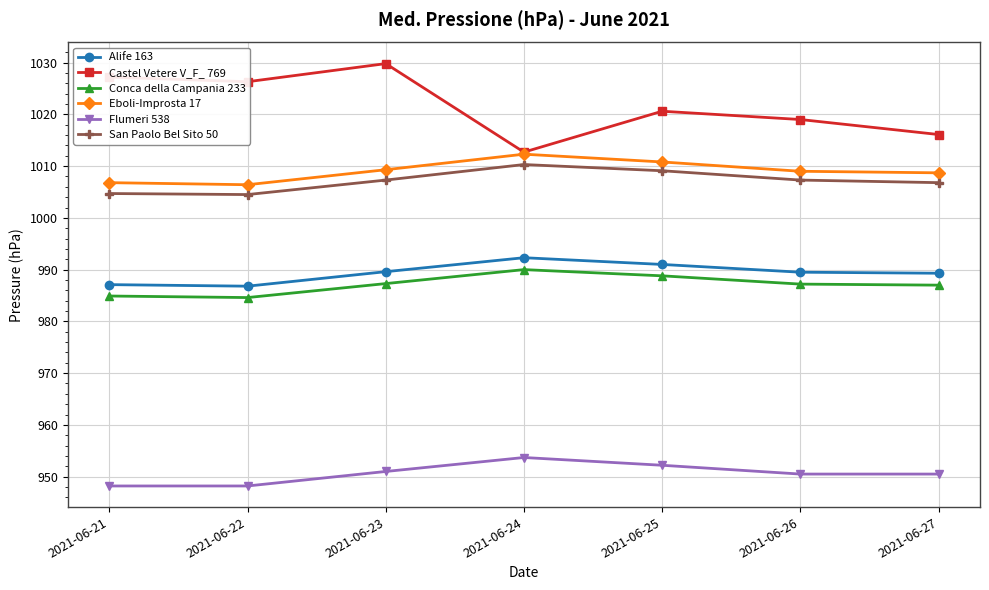

What is the greatest value displayed?

1029.8